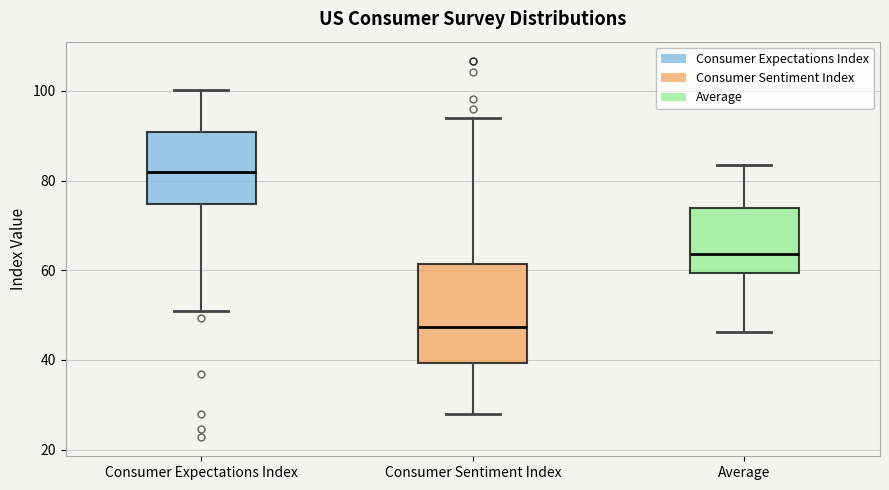

Which box is the tallest, from its lower edge to its upper edge?

Consumer Sentiment Index